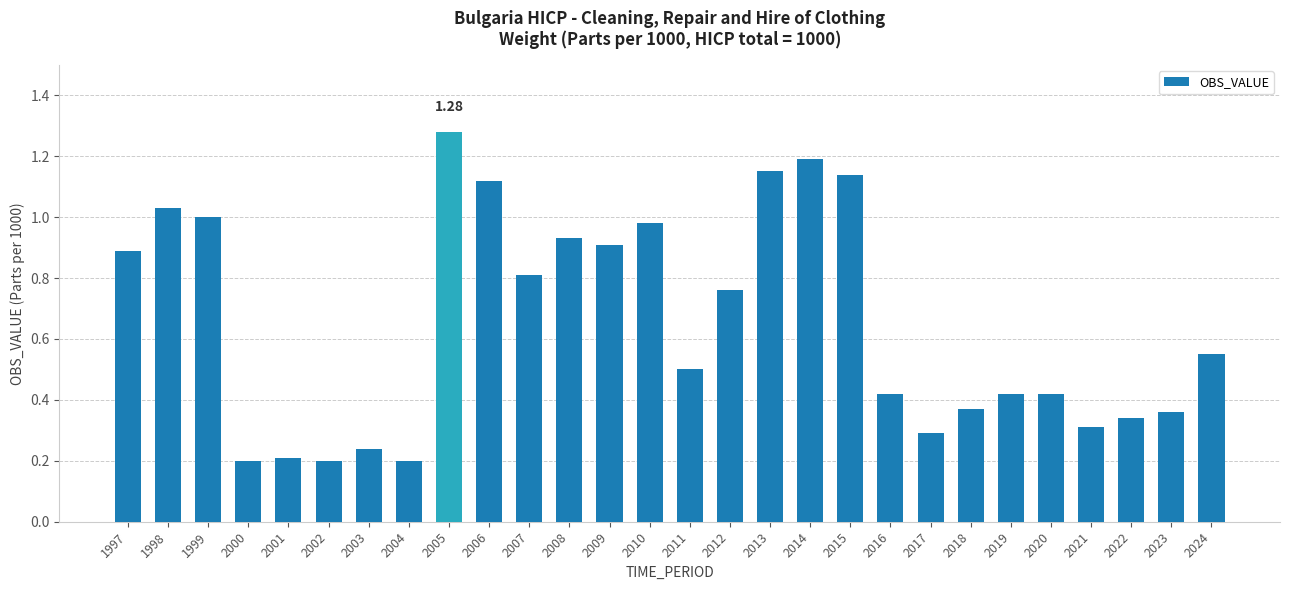

Count the number of data series in this chart.

1